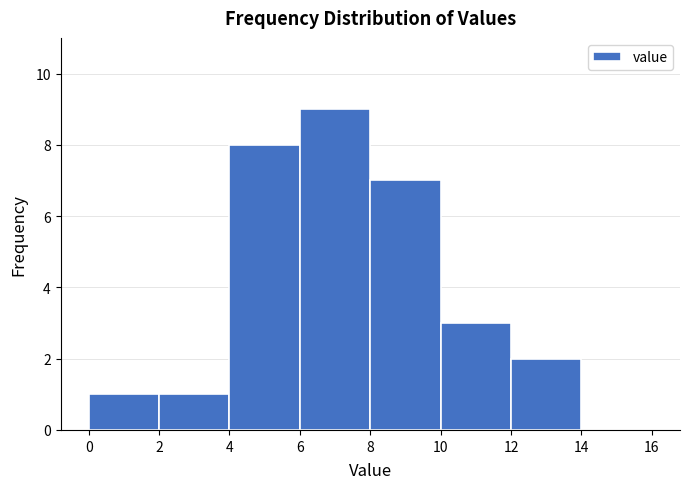

Which range on the x-axis has the tallest bar?

6 to 8